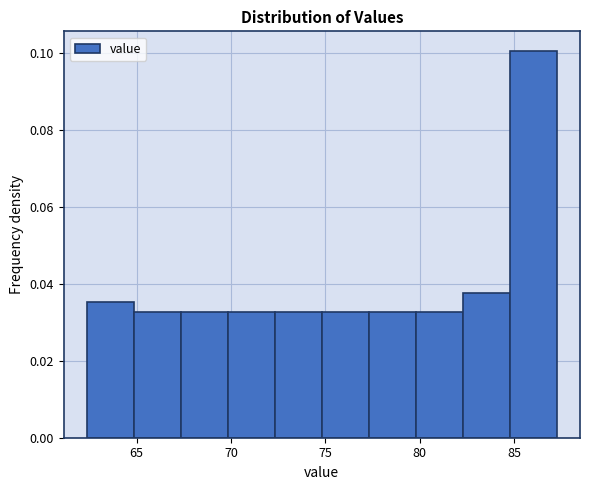

What is the height of the bar covering 85.0 to 87.5 on the x-axis? Neither the bar edges nor the heights are printed on the chart, so give them approximately, as read against the axes.

0.100